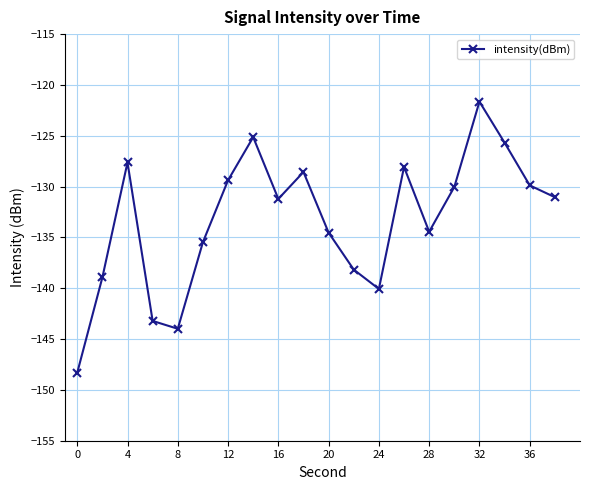

What is the value of the 8th point from the left?

-125.1